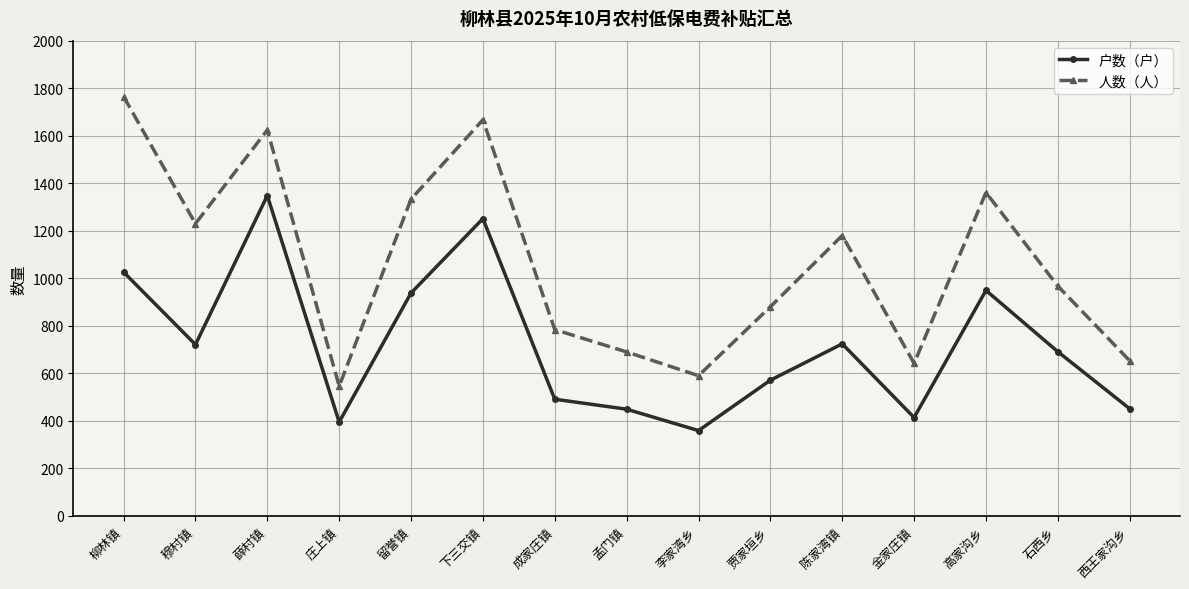

What is the difference between the 人数（人） values at 石西乡 and 薛村镇?

657